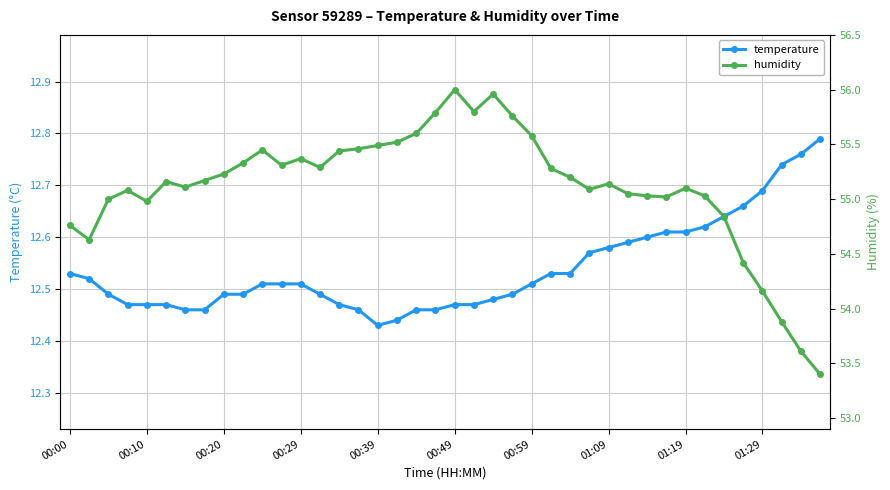

How many interior local valleys does the humidity series have?

8